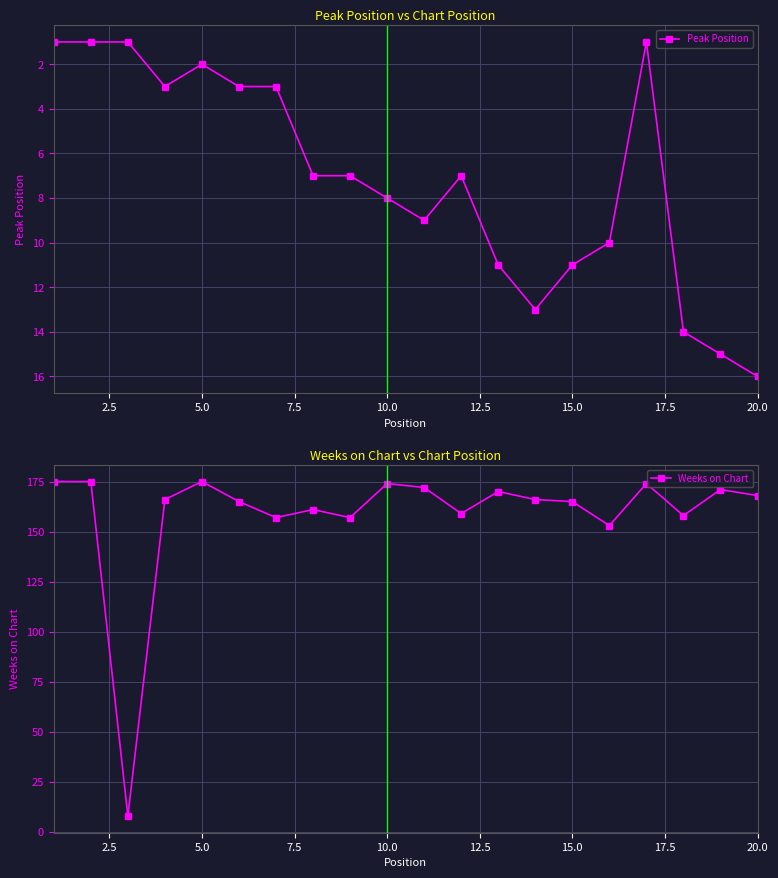

True or false: Weeks on Chart has more than 1 points higher than both neighbors.

True